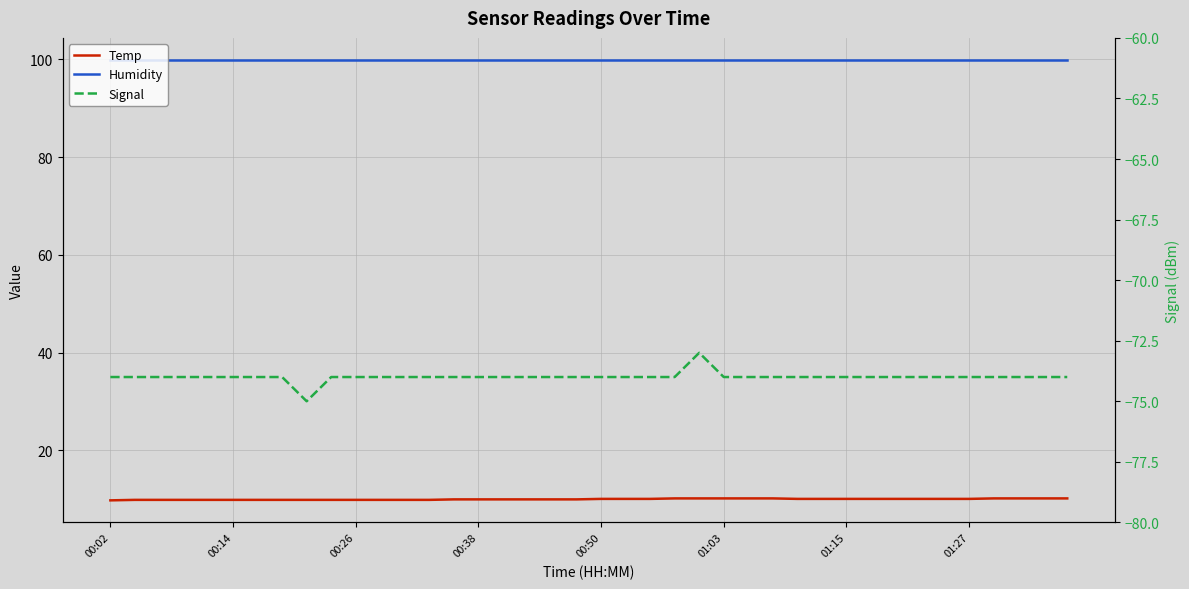

True or false: Humidity has a value of 99.9 at 38.

True